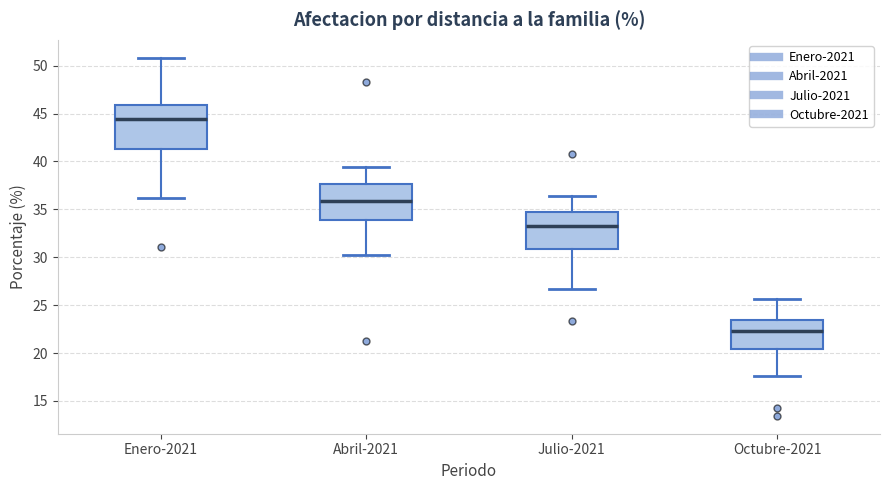

Reading left to right, transcribe this box plot: for each box, give where its median line is, the range the box spans, and where its two whiskers end, as read against the y-axis. The values are not printed on the chart, so give them approximately, as read against the axis.

Enero-2021: median 44.5, box 41.5 to 46.0, whiskers 36.0 to 51.0
Abril-2021: median 36.0, box 34.0 to 37.5, whiskers 30.0 to 39.5
Julio-2021: median 33.0, box 31.0 to 35.0, whiskers 26.5 to 36.5
Octubre-2021: median 22.5, box 20.5 to 23.5, whiskers 17.5 to 25.5